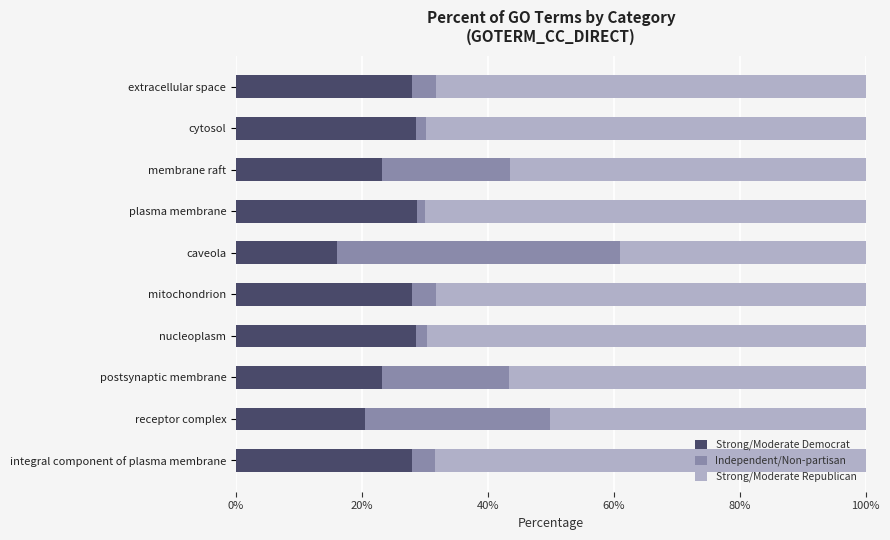

The value of Strong/Moderate Democrat at integral component of plasma membrane is 28.0. True or false?

True